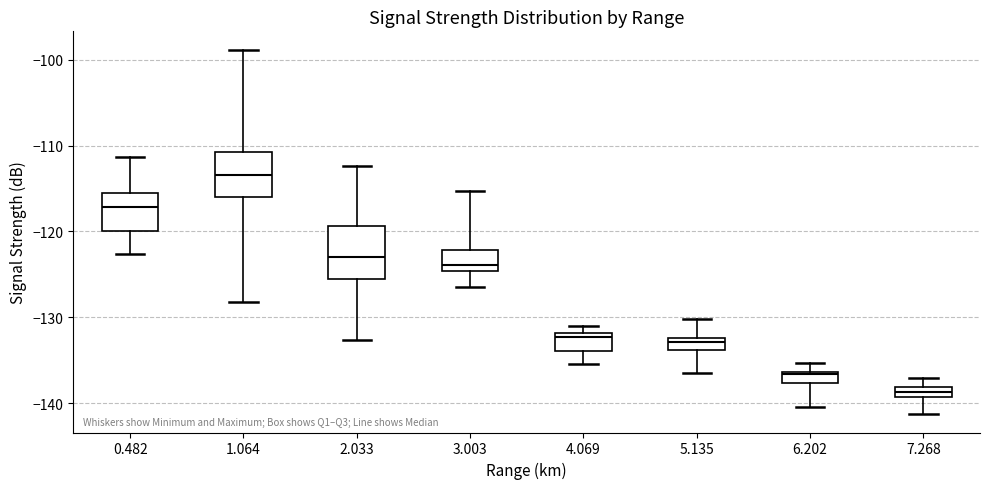

Which box's median line is the lowest?

7.268